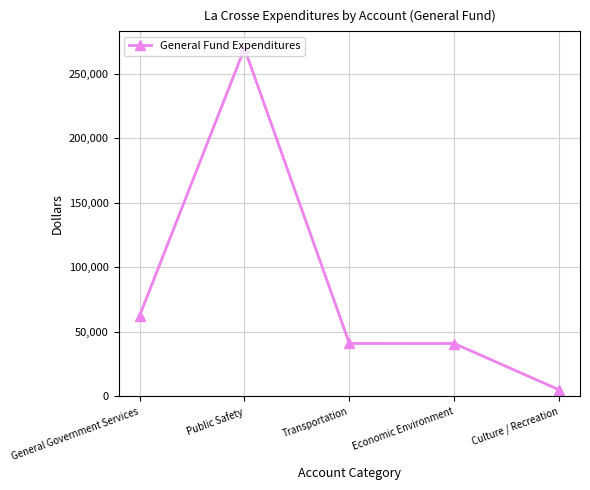

What is the sum of the values at Economic Environment and Public Safety?

310509